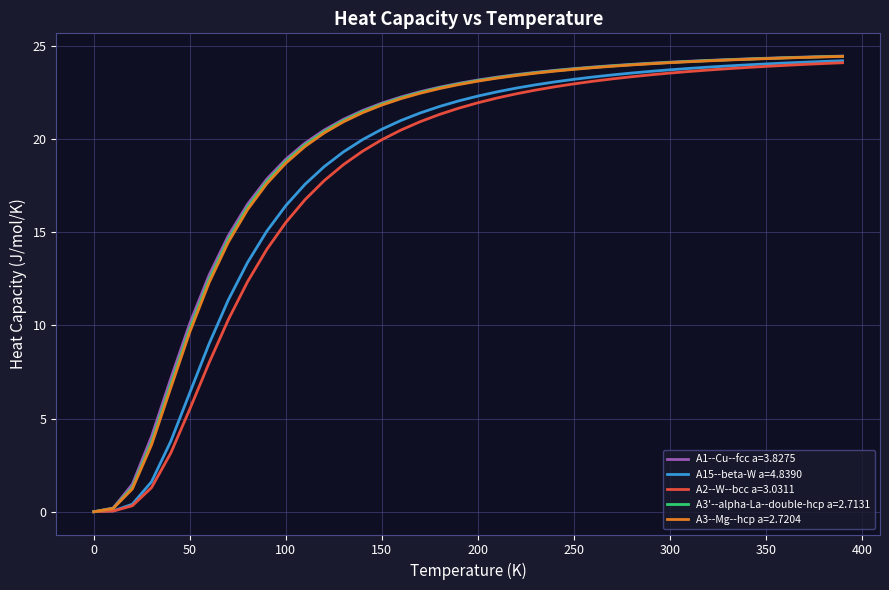

How many lines are shown in the chart?

5